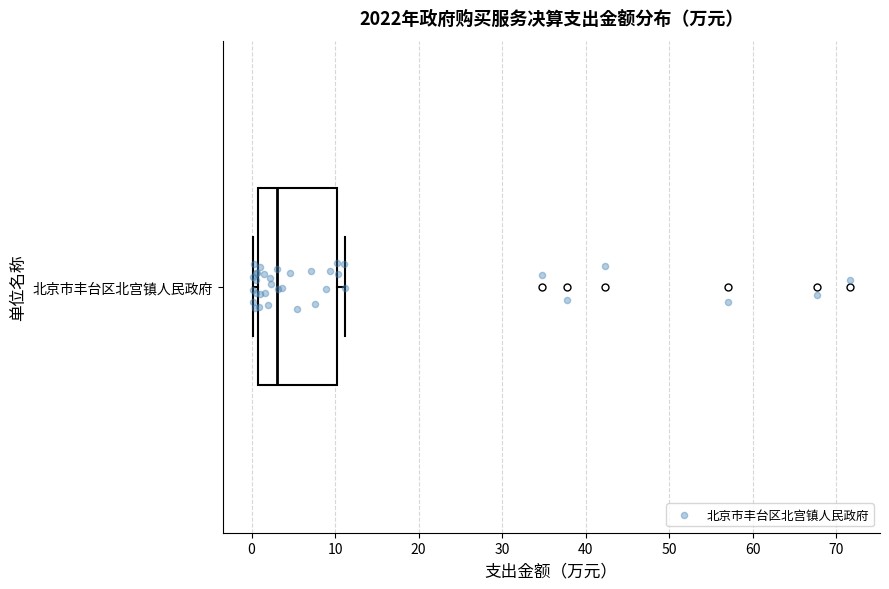

Read this box plot against the x-axis: the position of the median line, the range covered by the box, and the ends of both whiskers. The values are not printed on the chart, so give them approximately, as read against the axis.

median 3, box 1 to 10, whiskers 0 to 11